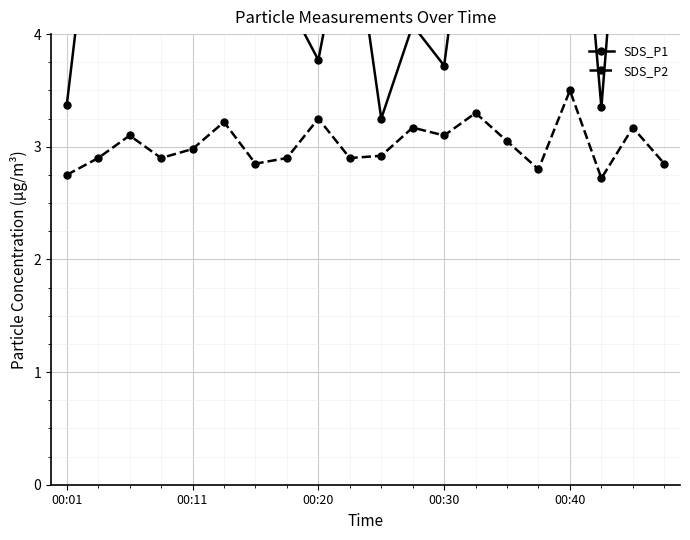

At how many categories does at least one series exceed 3?

20